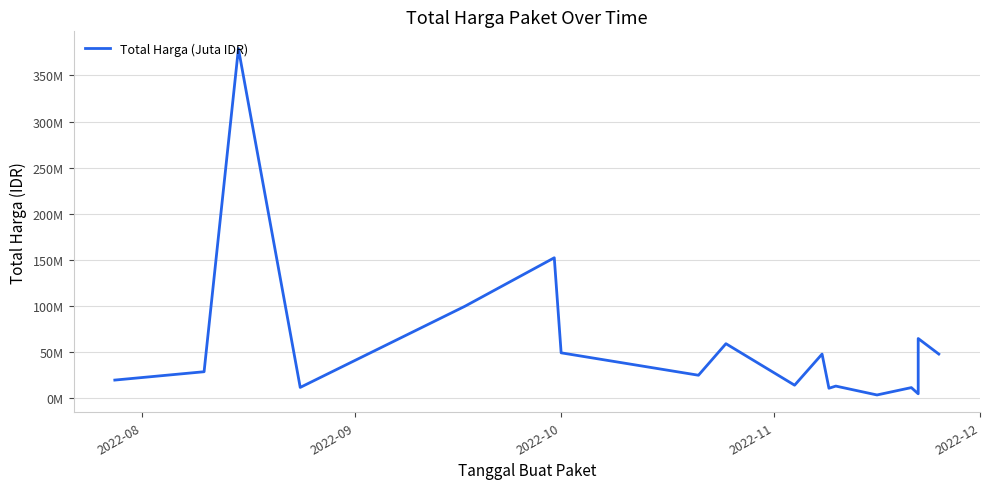

What is the minimum value shown in the chart?

3825000